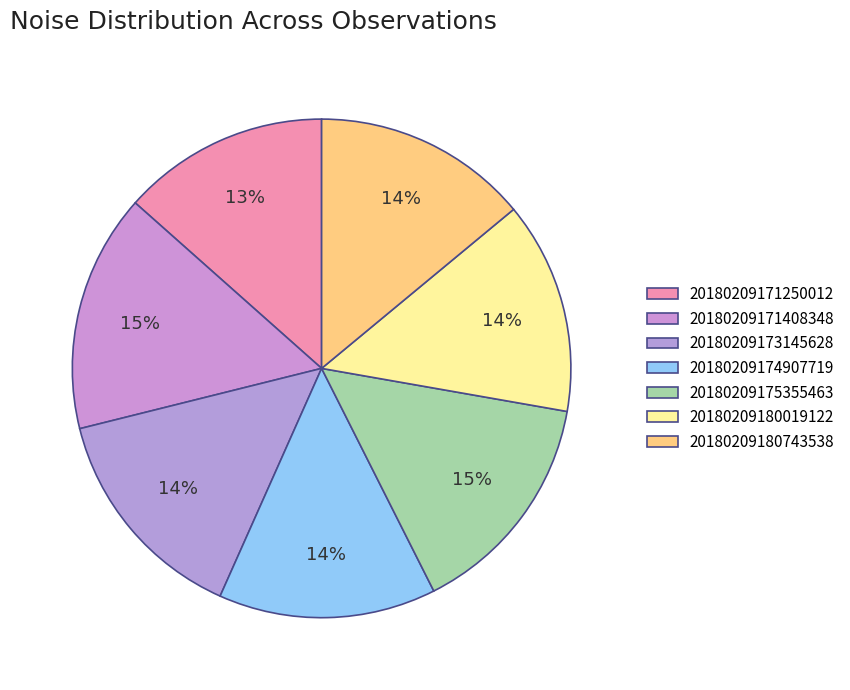

Approximately how many times larger is the value at 20180209180019122 compared to 20180209180743538?

1.0